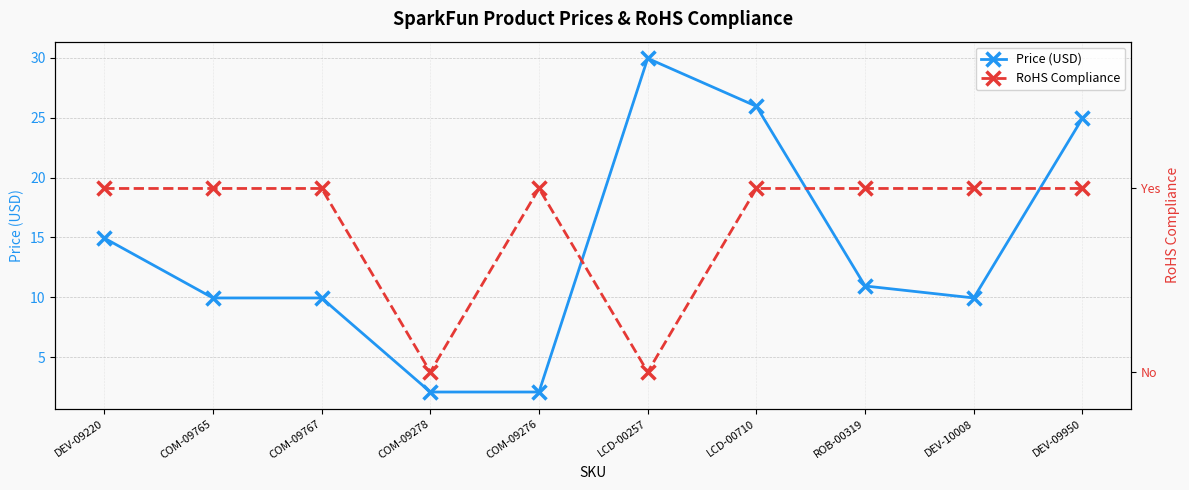

Which category has the lowest value in the Price (USD) series?

COM-09278